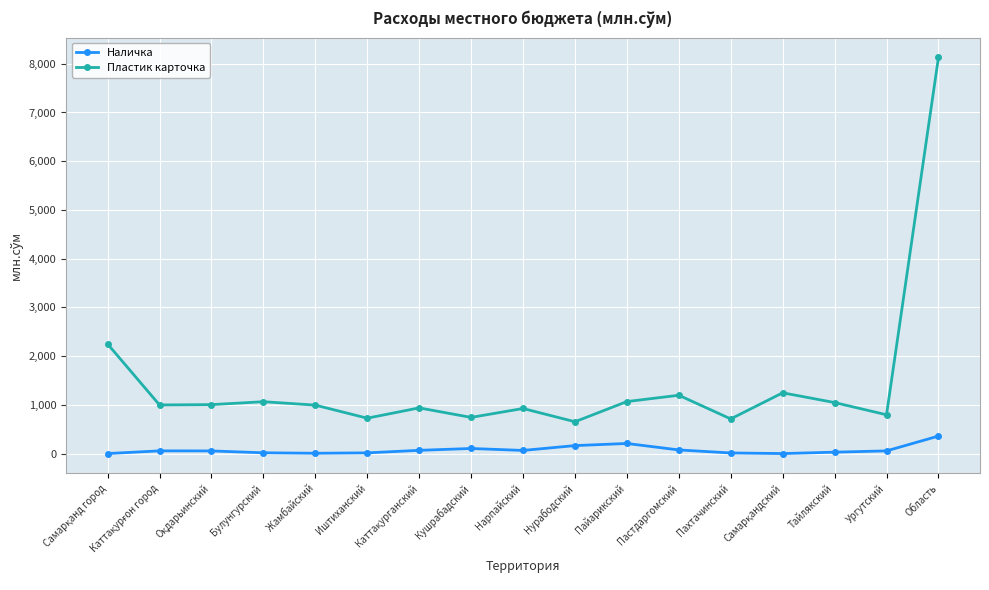

What is the greatest value displayed?

8128.5